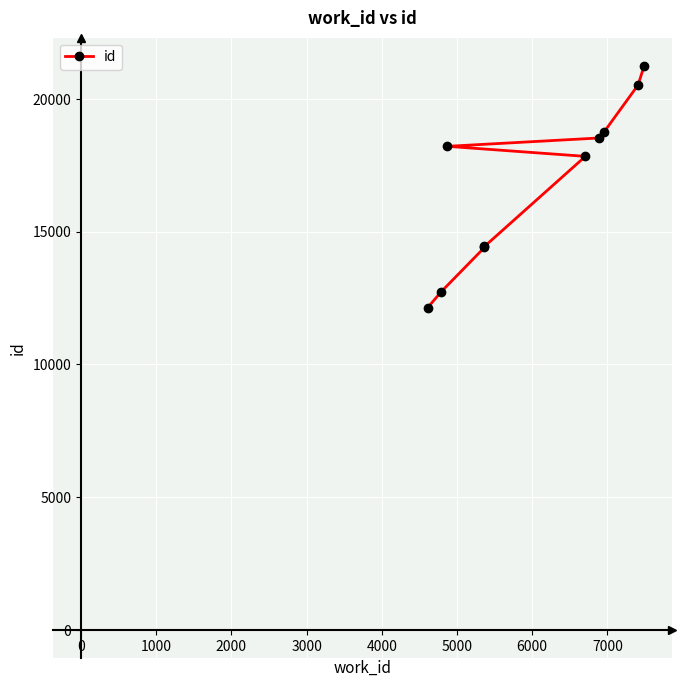

How many lines are shown in the chart?

1